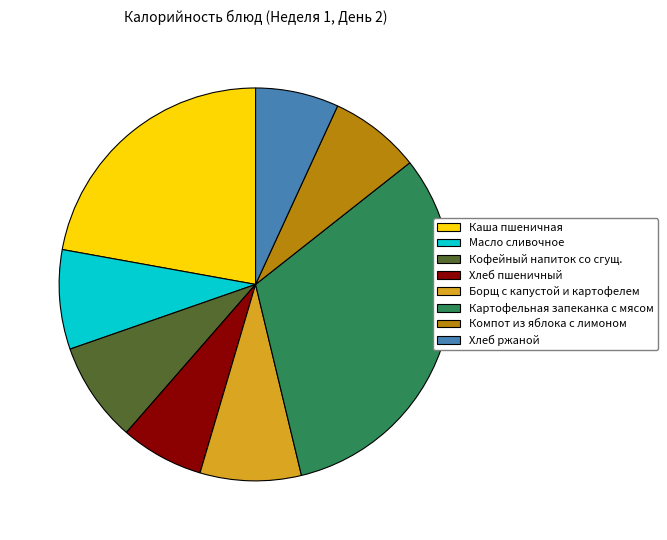

The Каша пшеничная slice represents 22% of the pie. True or false?

True